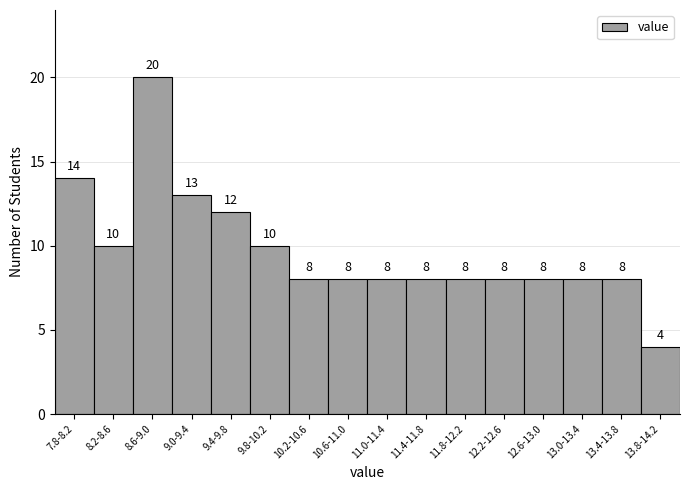

Reading left to right, transcribe all the data shown in this chart.

7.8-8.2=14	8.2-8.6=10	8.6-9.0=20	9.0-9.4=13	9.4-9.8=12	9.8-10.2=10	10.2-10.6=8	10.6-11.0=8	11.0-11.4=8	11.4-11.8=8	11.8-12.2=8	12.2-12.6=8	12.6-13.0=8	13.0-13.4=8	13.4-13.8=8	13.8-14.2=4